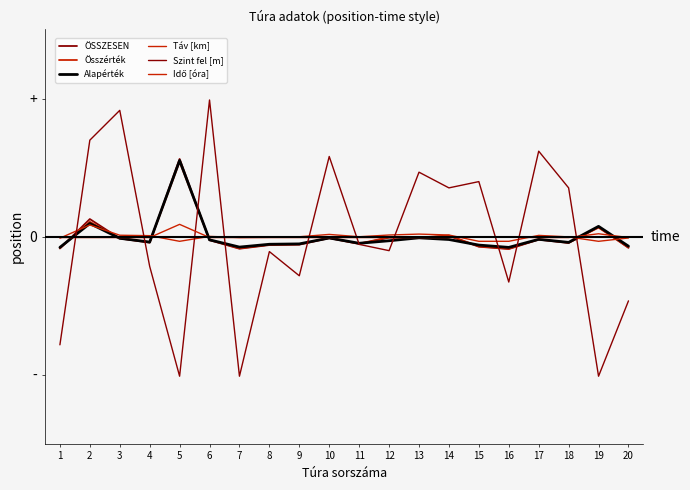

True or false: Idő [óra] and Összérték intersect in this chart.

True